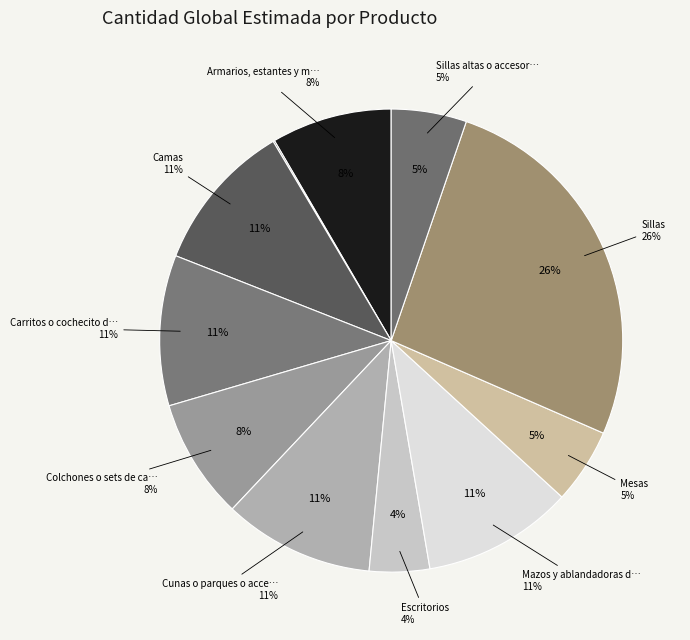

Does any single category account for the majority?

No